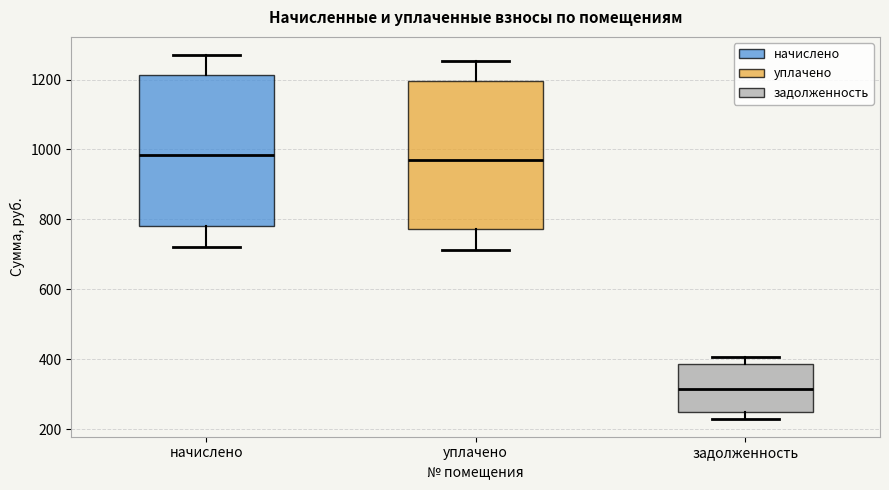

Reading left to right, transcribe this box plot: for each box, give where its median line is, the range the box spans, and where its two whiskers end, as read against the y-axis. The values are not printed on the chart, so give them approximately, as read against the axis.

начислено: median 980, box 780 to 1220, whiskers 720 to 1280
уплачено: median 980, box 780 to 1200, whiskers 720 to 1260
задолженность: median 320, box 240 to 380, whiskers 240 (just below the box's lower edge) to 400